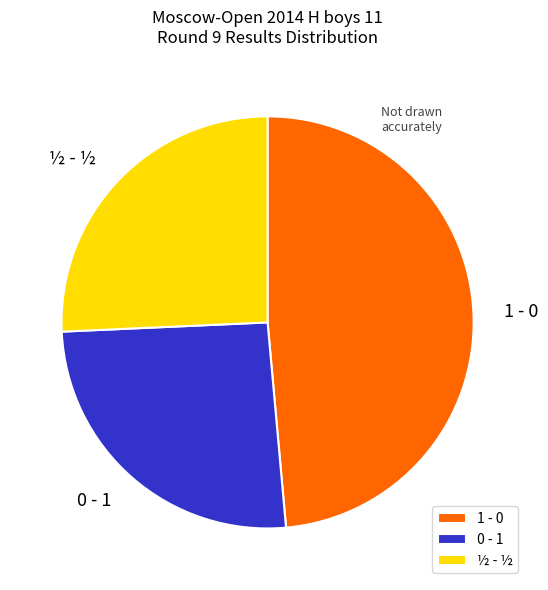

How many slices are in this pie chart?

3